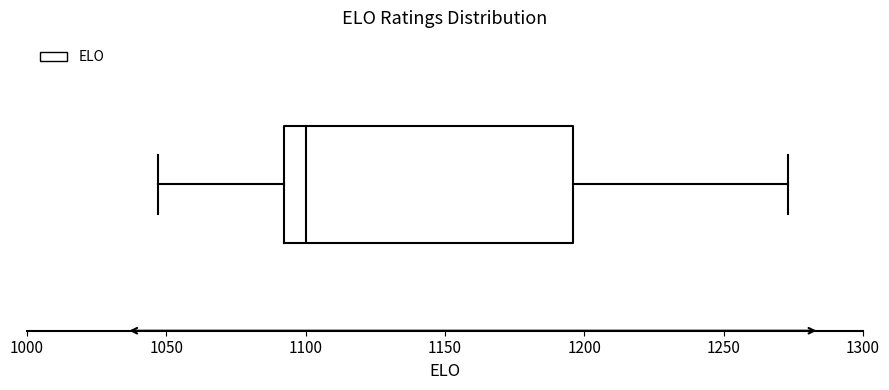

Transcribe this box plot: give where the median line is, the range the box spans, and where the two whiskers end, as read against the x-axis. The values are not printed on the chart, so give them approximately, as read against the axis.

median 1100, box 1090 to 1195, whiskers 1045 to 1275